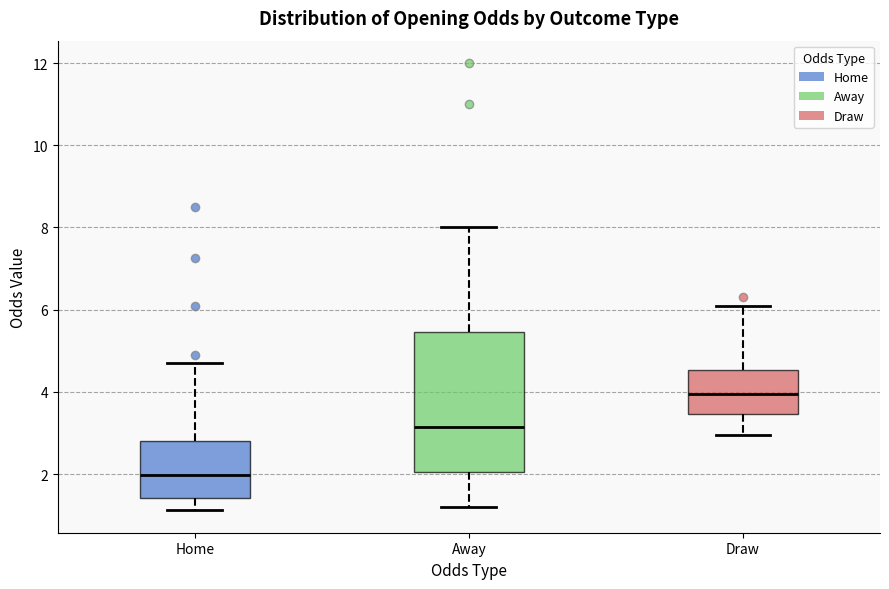

Where does the upper whisker of the box for Draw end on the y-axis? The values are not printed on the chart, so give them approximately, as read against the axis.

6.2